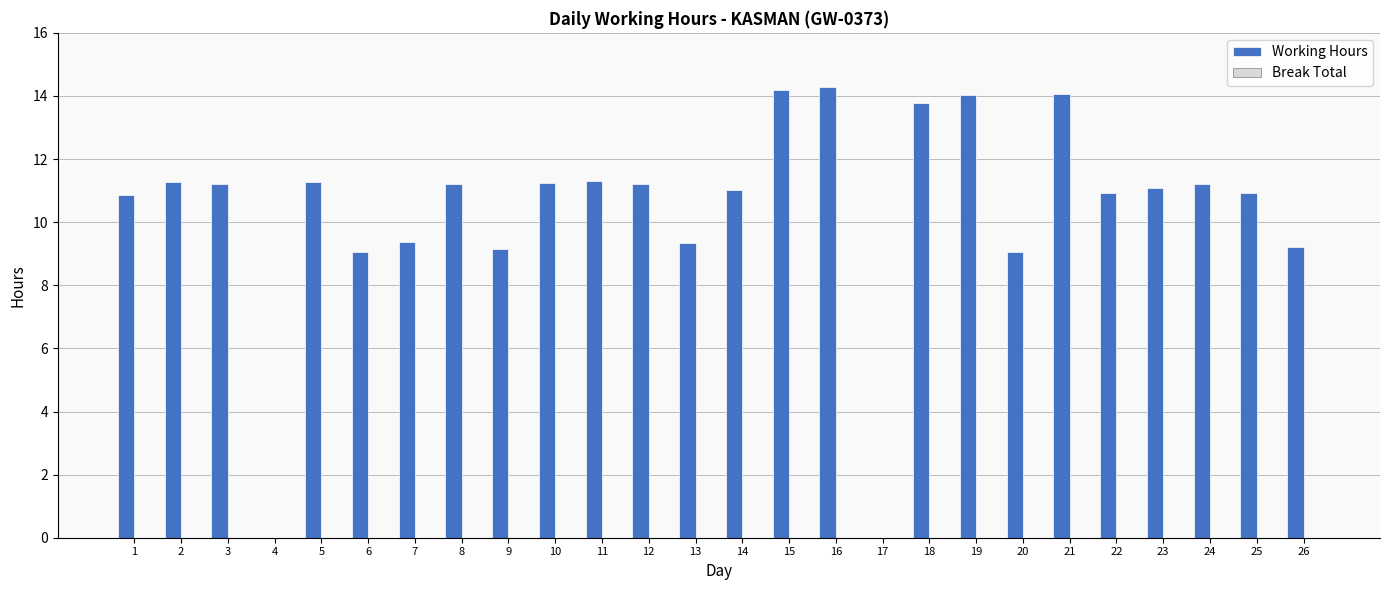

How many data points does each series have?

26